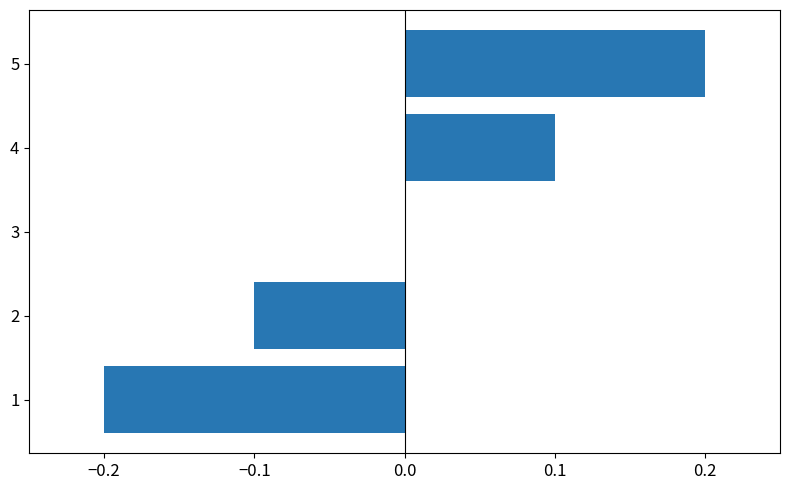

Reading bottom to top, list all the values displayed in this chart.

1=-0.2	2=-0.1	3=0.0	4=0.1	5=0.2